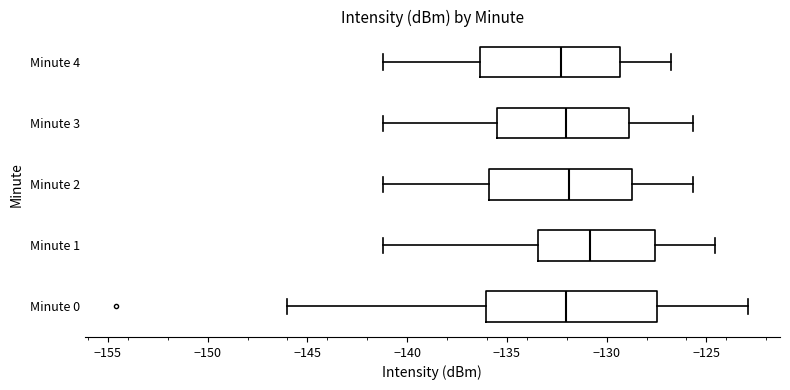

Reading bottom to top, read every box against the x-axis: the position of its median line, the range the box covers, and the ends of its whiskers. The values are not printed on the chart, so give them approximately, as read against the axis.

Minute 0: median -132.0, box -136.0 to -127.5, whiskers -146.0 to -123.0
Minute 1: median -131.0, box -133.5 to -127.5, whiskers -141.0 to -124.5
Minute 2: median -132.0, box -136.0 to -128.5, whiskers -141.0 to -125.5
Minute 3: median -132.0, box -135.5 to -129.0, whiskers -141.0 to -125.5
Minute 4: median -132.5, box -136.5 to -129.5, whiskers -141.0 to -127.0